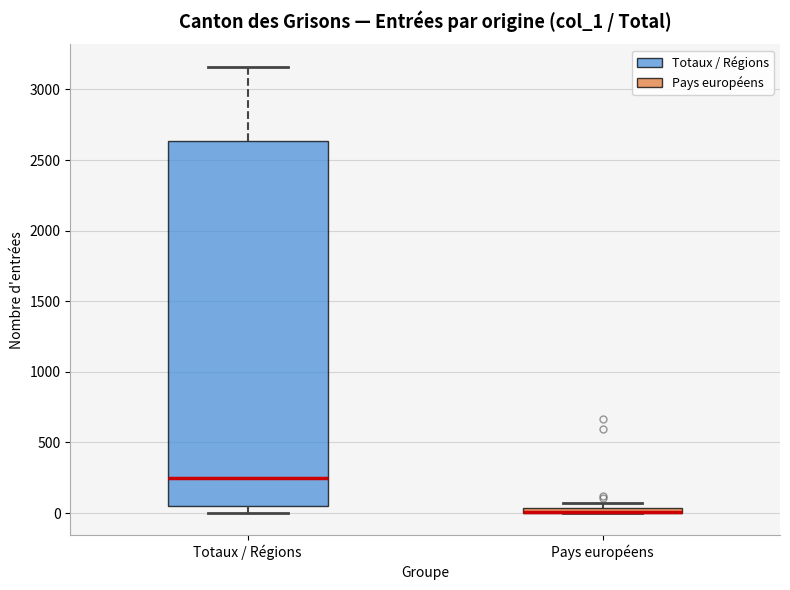

Which box is the tallest, from its lower edge to its upper edge?

Totaux / Régions